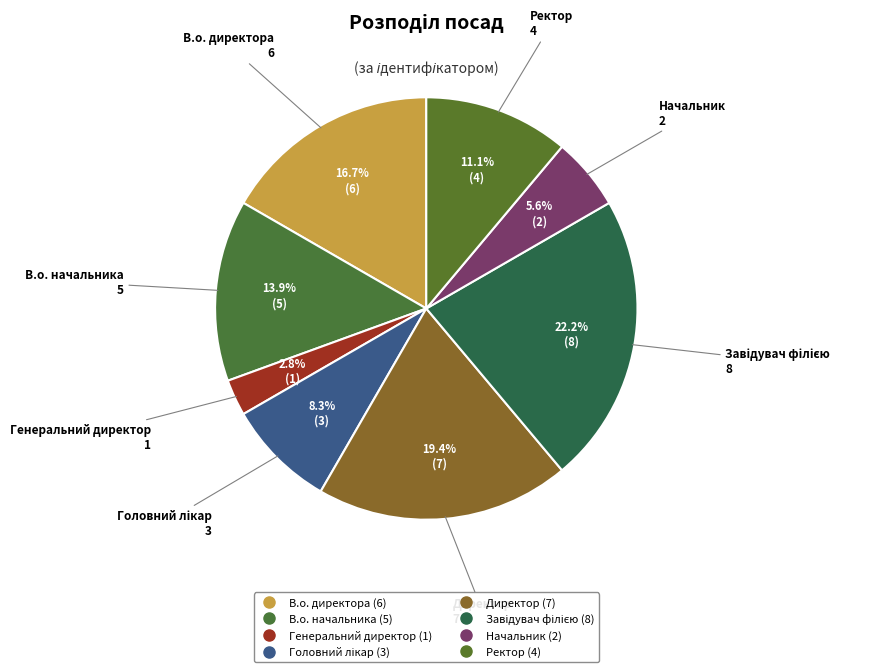

What is the smallest slice in the pie chart?

Генеральний директор